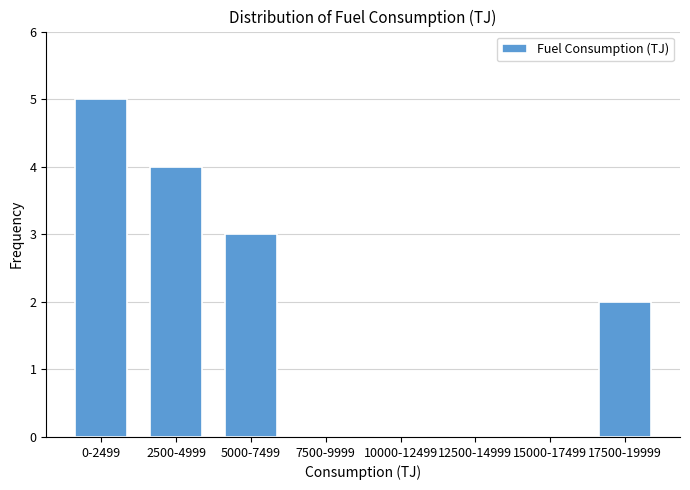

Reading left to right, what are all the values shown in this chart?

0-2499=5	2500-4999=4	5000-7499=3	7500-9999=0	10000-12499=0	12500-14999=0	15000-17499=0	17500-19999=2